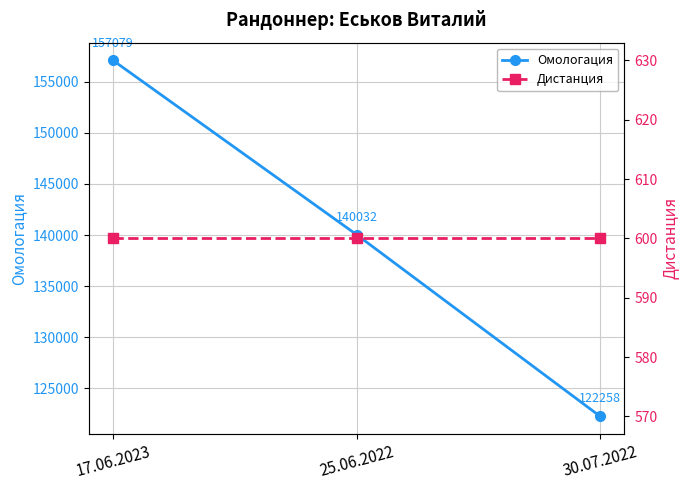

Where is Дистанция nearest to the value 600?

17.06.2023